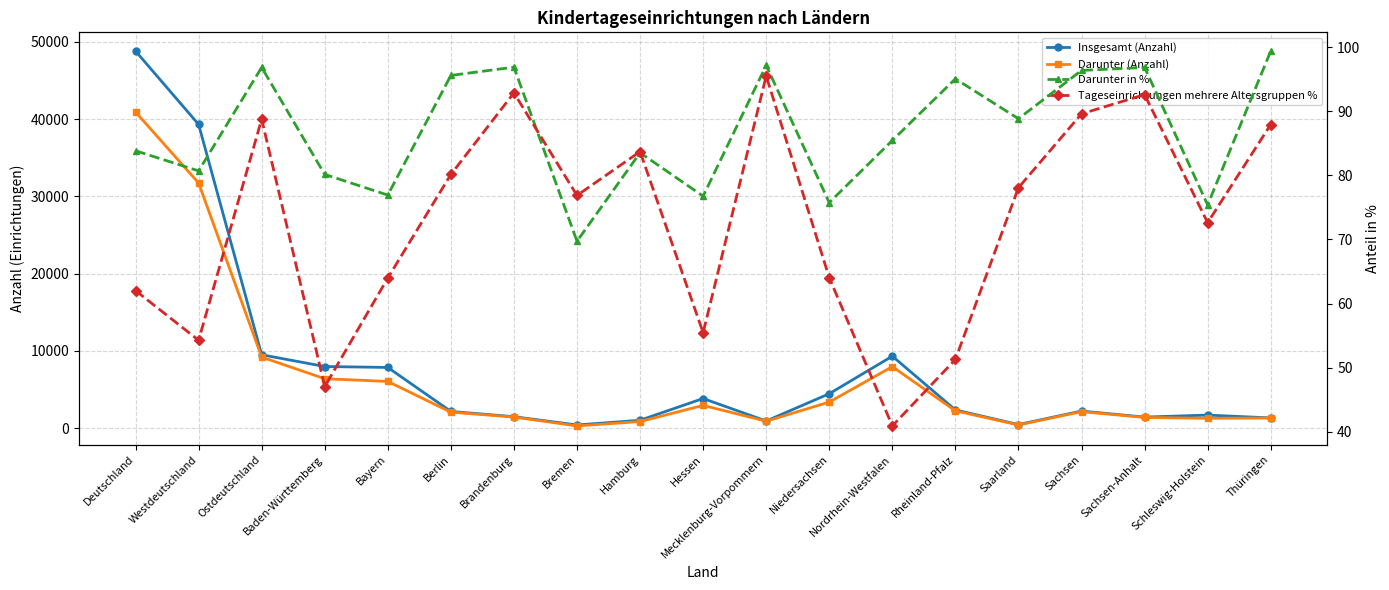

What is the value of the Darunter in % point at the 1st from the left?

83.8